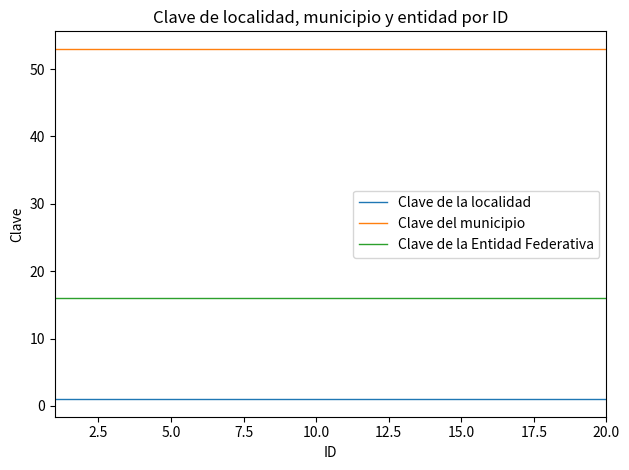

At how many categories does at least one series exceed 48?

20